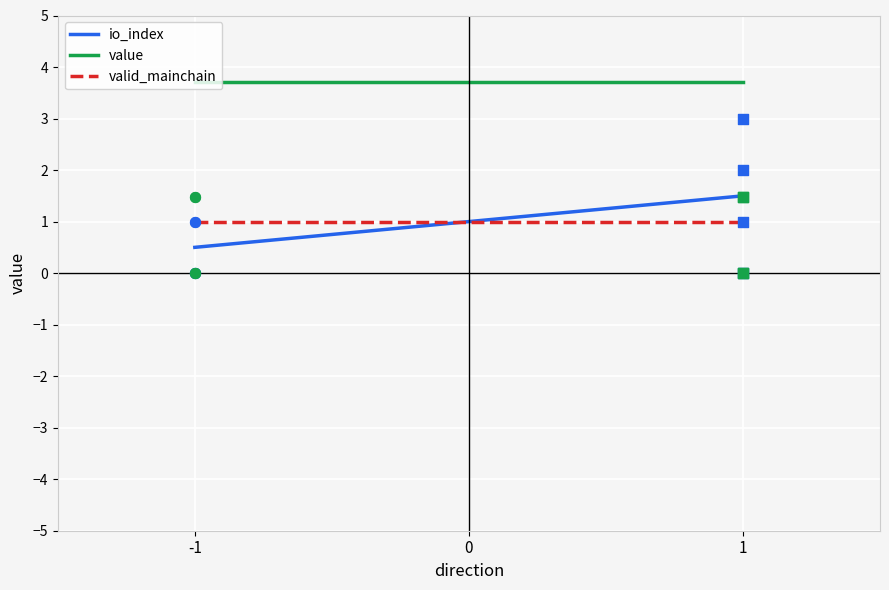

Which series has the largest Y range (max minus min)?

value